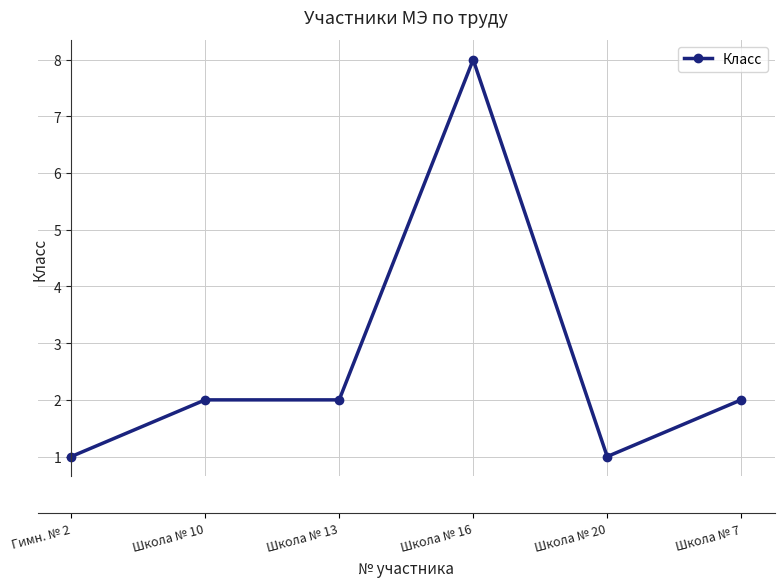

Is this an area chart (filled region under the line)?

No